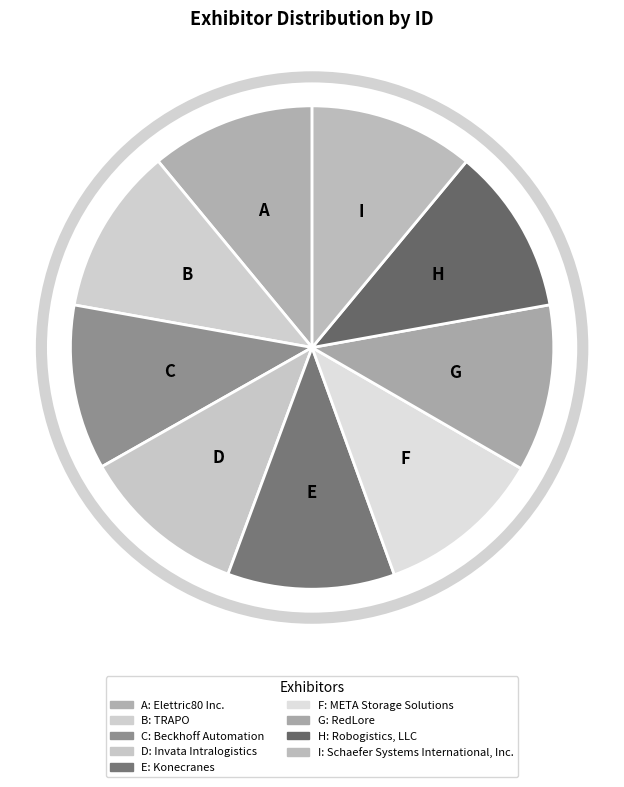

Which slice is the smallest?

Elettric80 Inc.